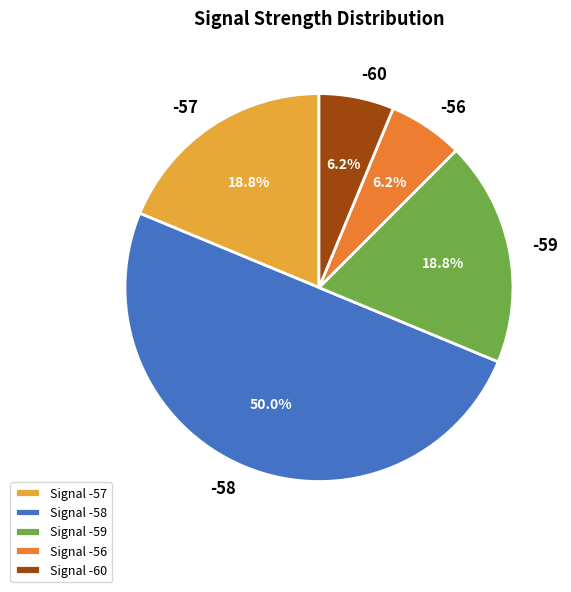

How many segments does this pie chart have?

5